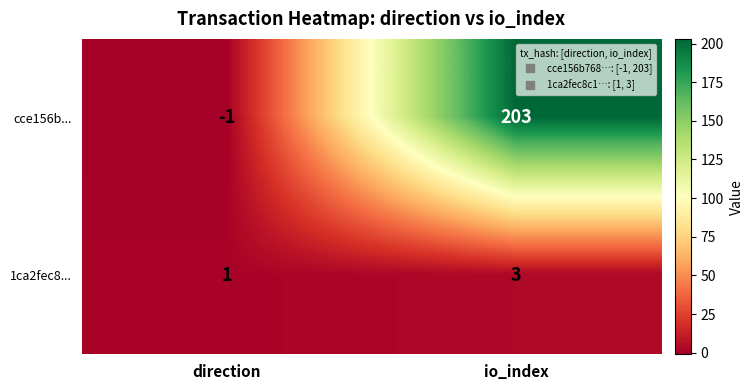

At how many categories does at least one series exceed 43?

1